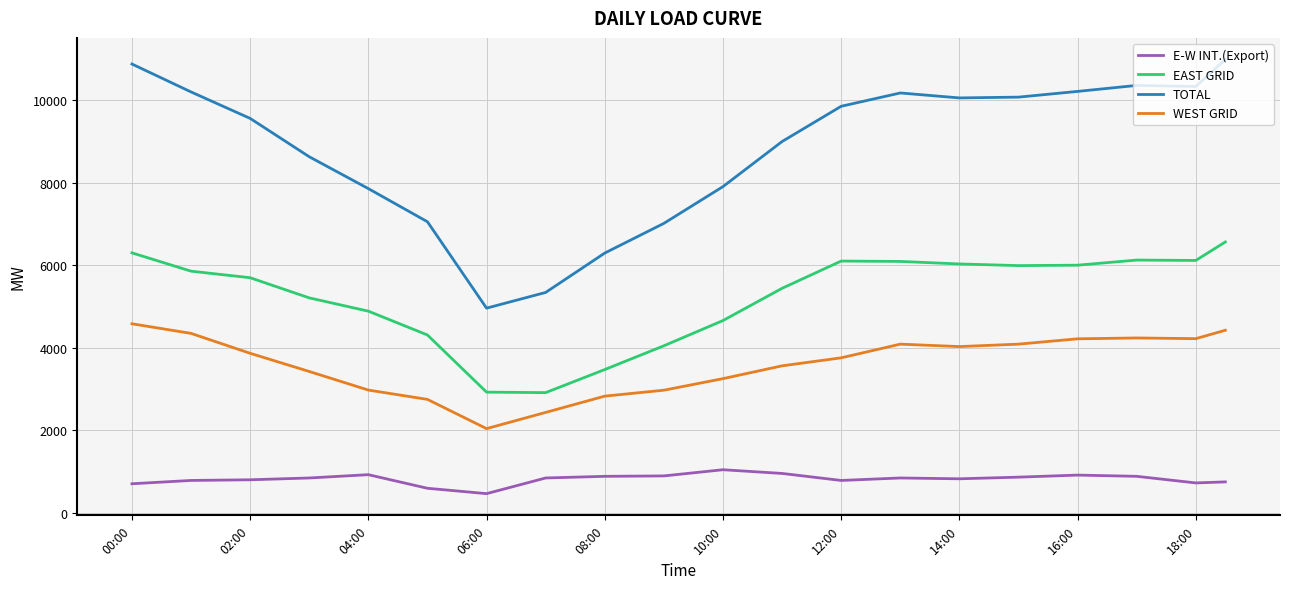

Rank the series by their maximum value, from highest to lowest.

TOTAL, EAST GRID, WEST GRID, E-W INT.(Export)